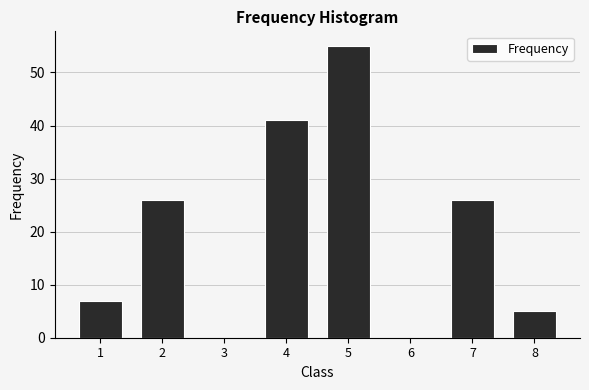

Reading right to left, list all the values displayed in this chart.

8=5	7=26	6=0	5=55	4=41	3=0	2=26	1=7